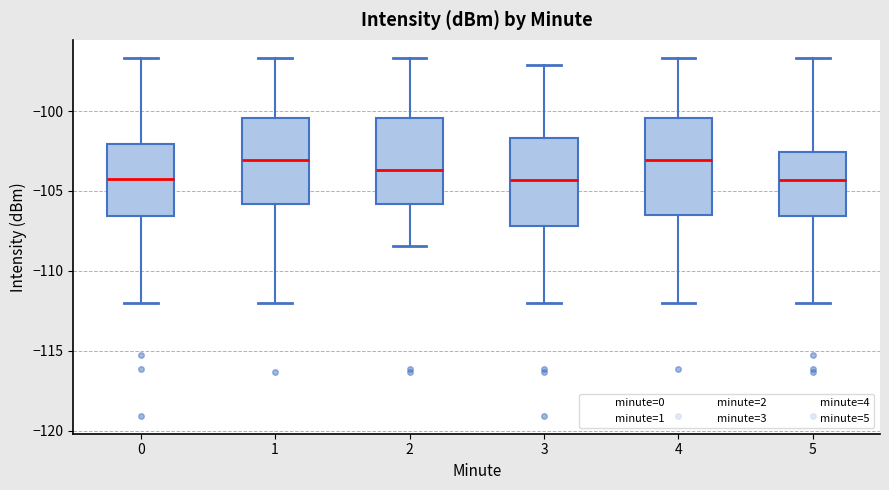

Comparing the boxes themselves (not the whiskers), which one is the tallest?

4